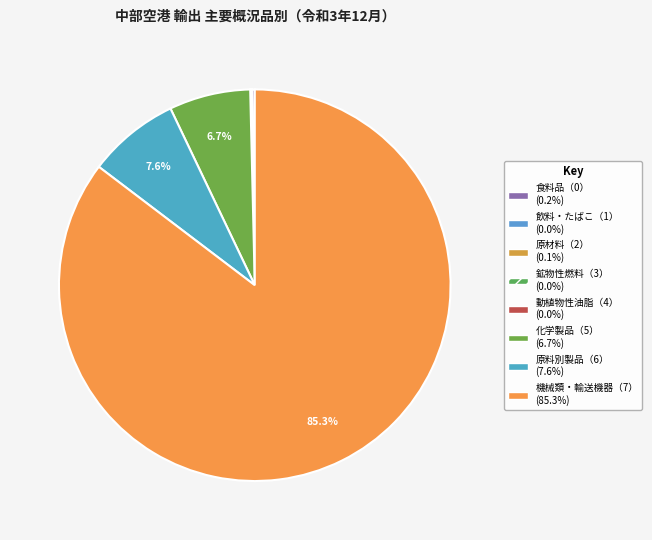

Count the number of slices in the pie.

8